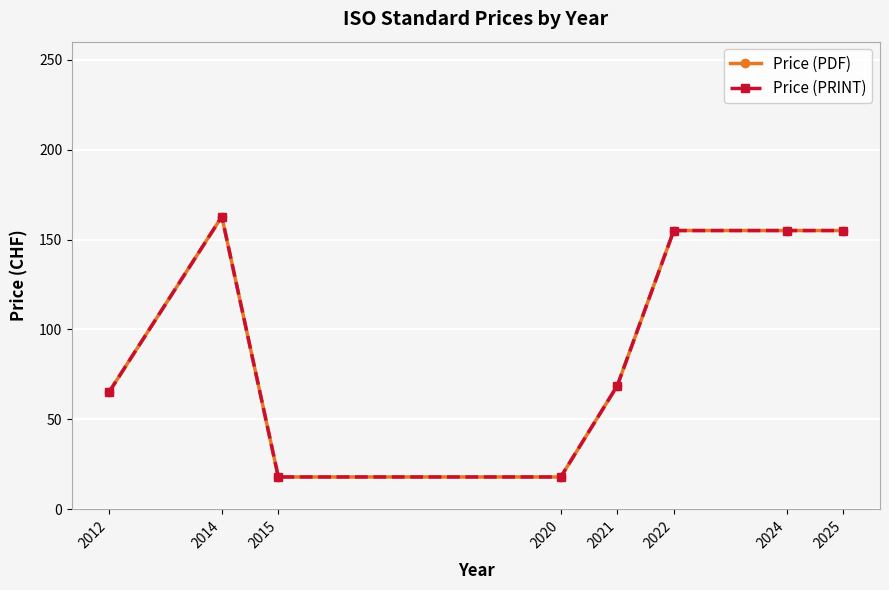

Where is the first local maximum for Price (PDF)?

2014